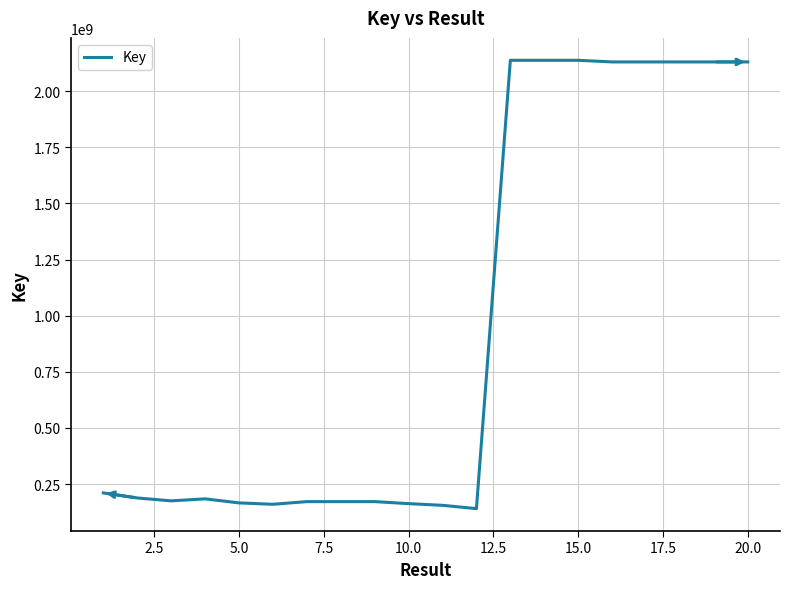

What is the difference between the maximum and minimum values?

1997170501